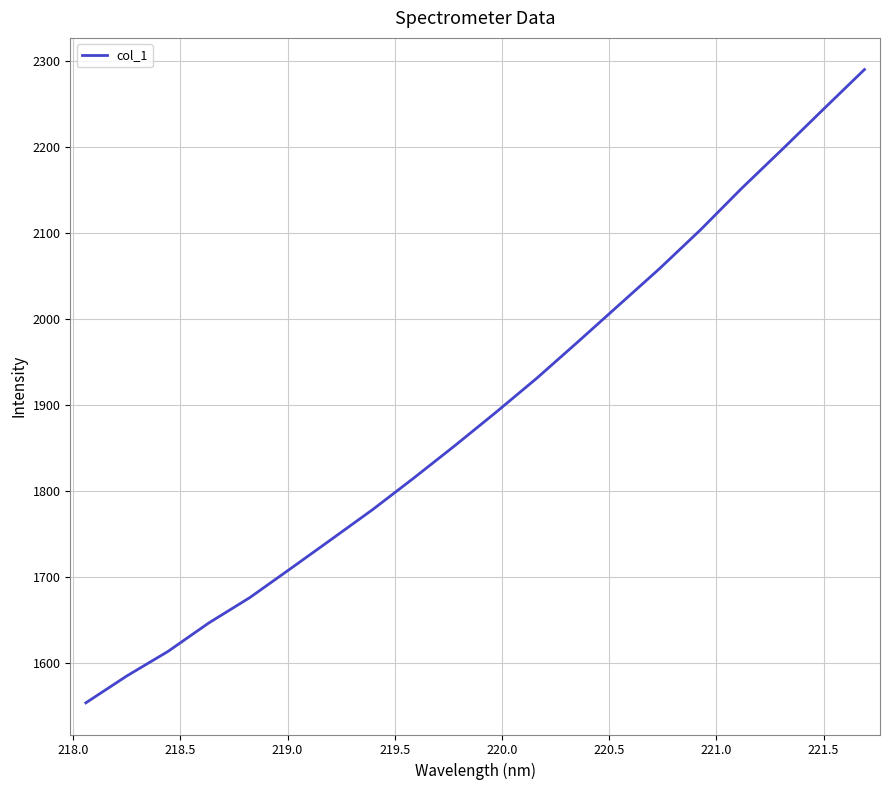

What is the difference between the maximum and minimum values?

736.1